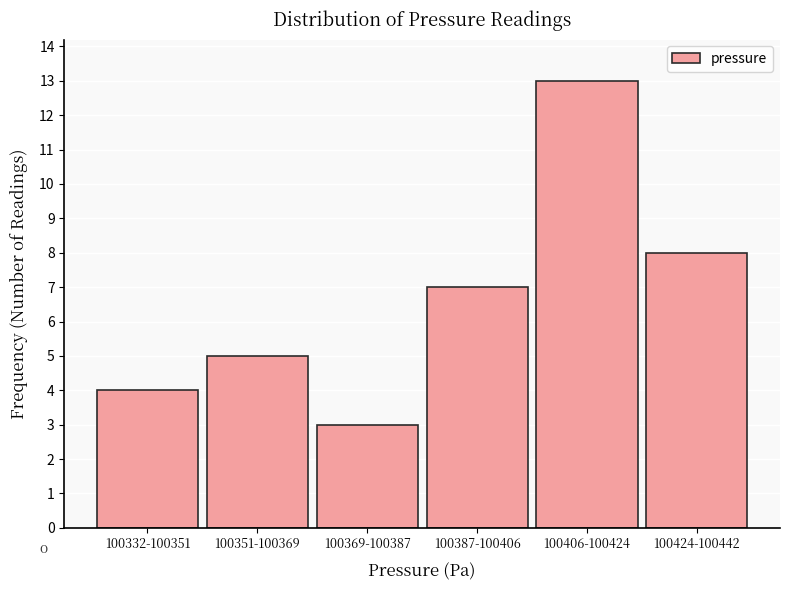

Reading left to right, extract all data points from this chart.

100332-100351=4	100351-100369=5	100369-100387=3	100387-100406=7	100406-100424=13	100424-100442=8